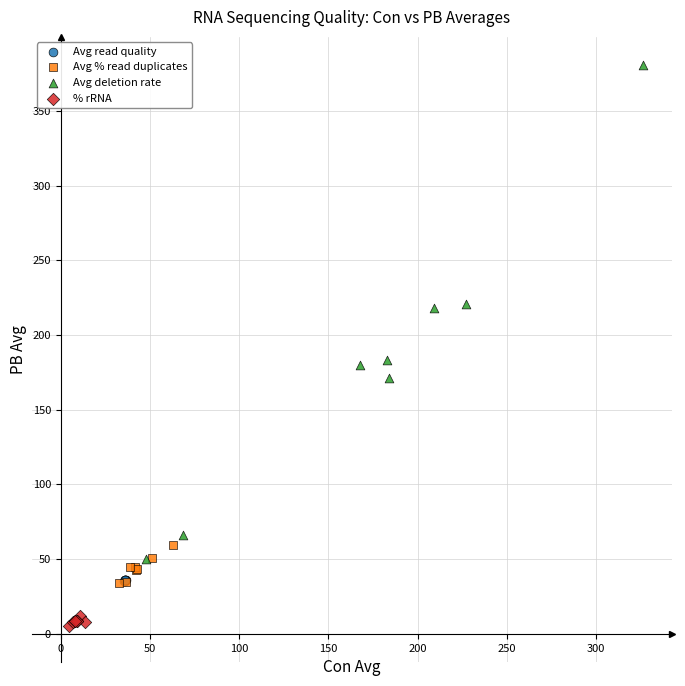

Which series contains the lowest Y value?

% rRNA